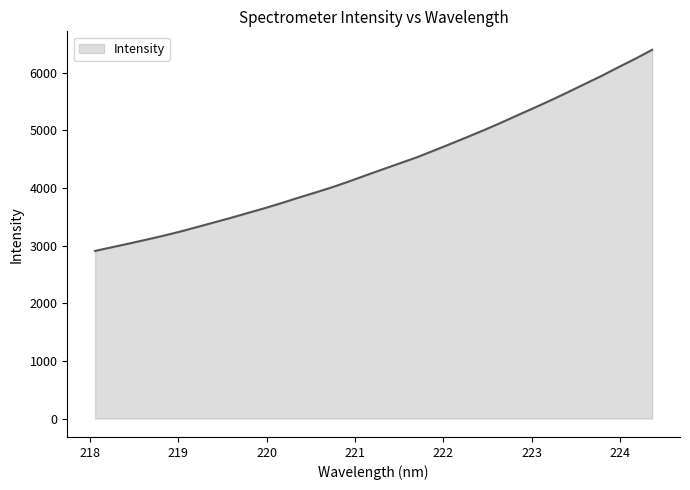

What is the difference between the maximum and minimum values?

3488.7